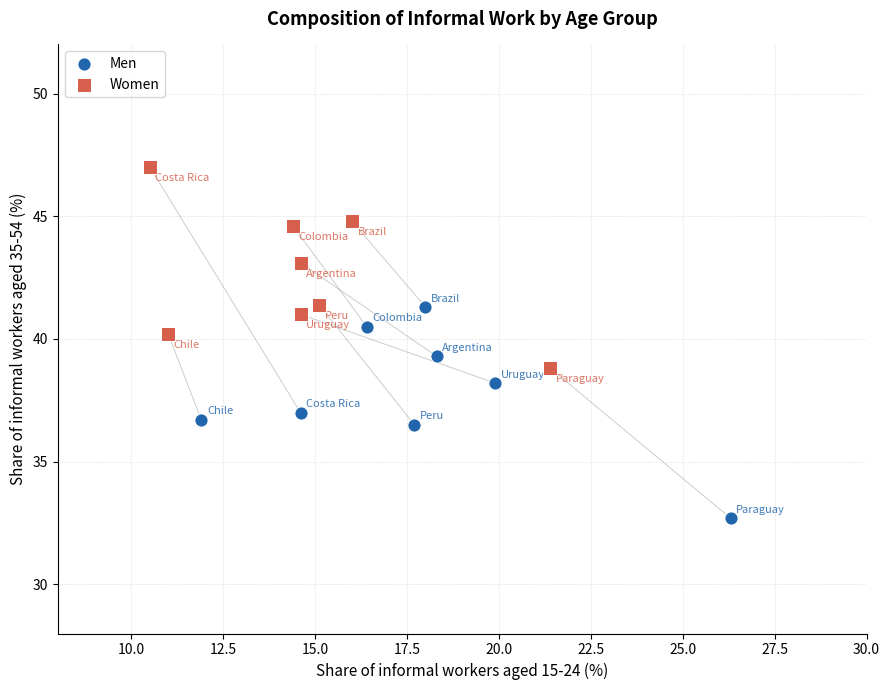

Which series reaches the minimum Y coordinate?

Men